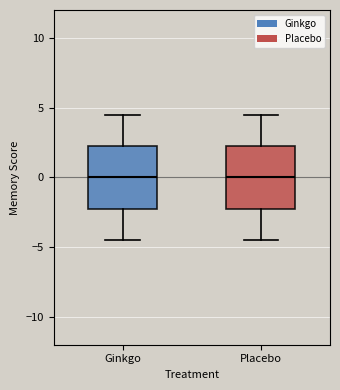

Reading left to right, read every box against the y-axis: the position of its median line, the range the box covers, and the ends of its whiskers. The values are not printed on the chart, so give them approximately, as read against the axis.

Ginkgo: median 0.0, box -2.0 to 2.5, whiskers -4.5 to 4.5
Placebo: median 0.0, box -2.0 to 2.5, whiskers -4.5 to 4.5